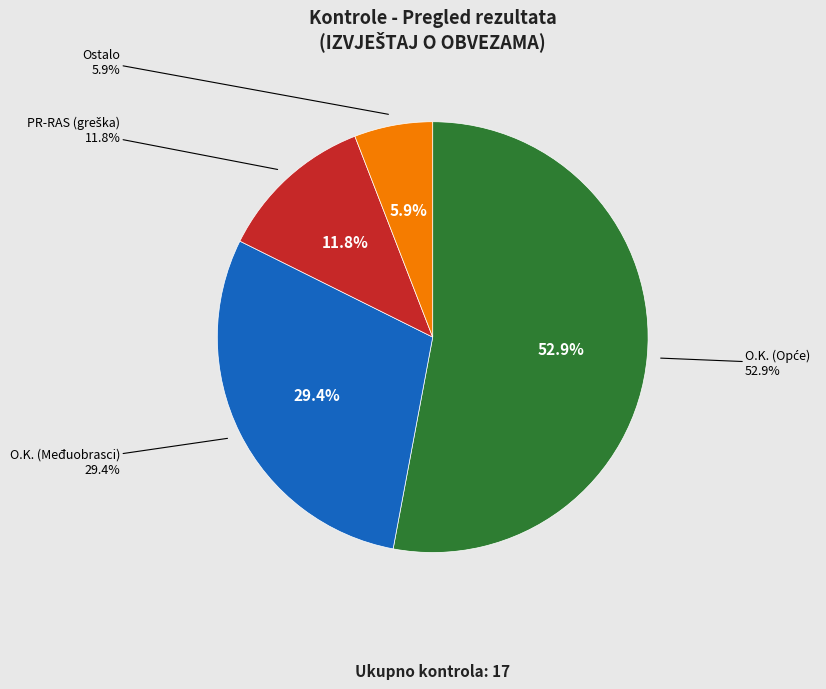

How many segments does this pie chart have?

4